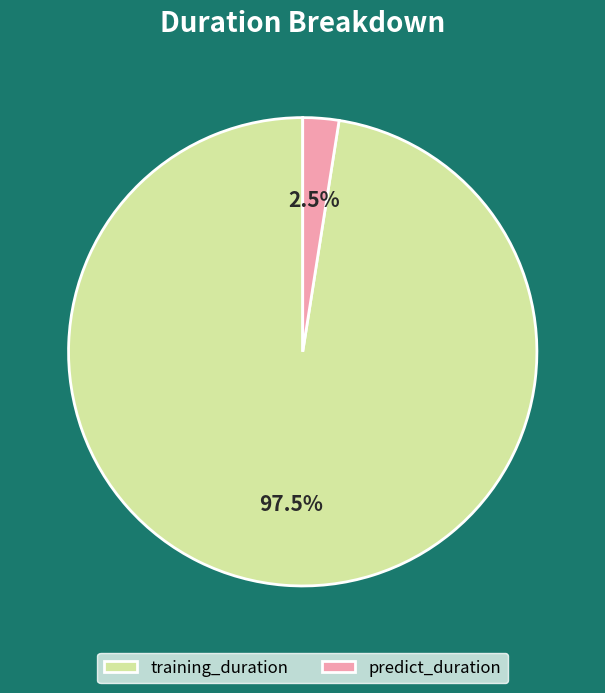

What percentage do predict_duration and training_duration together represent?

100.0%